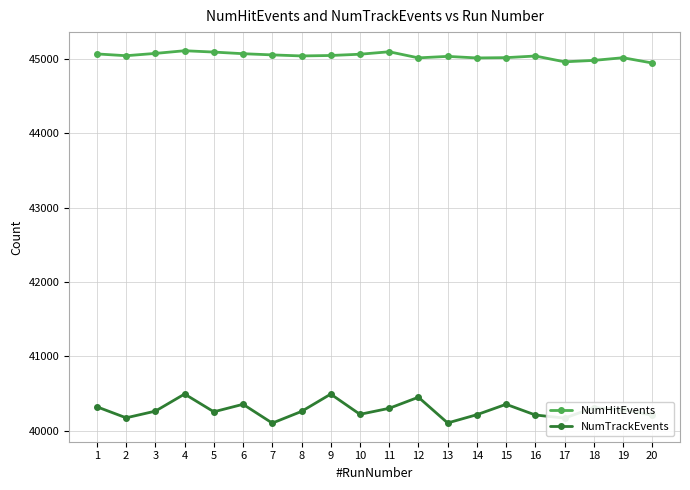

At how many categories does at least one series exceed 41128?

20